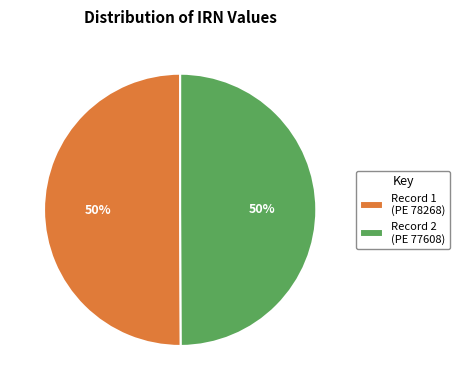

To the nearest percent, what is the average slice percentage?

50%